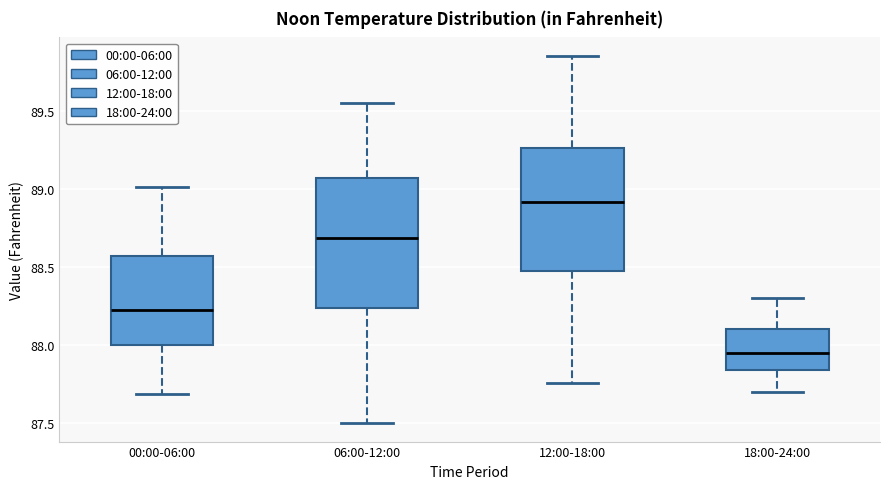

Where does the median line of the box for 18:00-24:00 sit on the y-axis? The values are not printed on the chart, so give them approximately, as read against the axis.

87.95